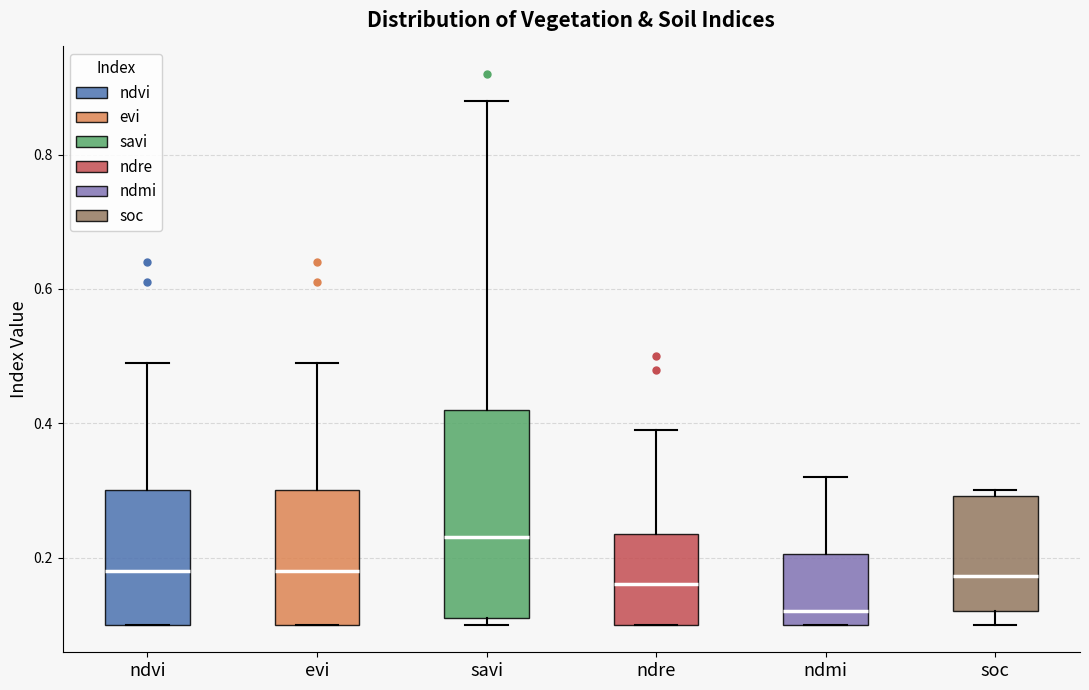

Which box has the highest median line?

savi